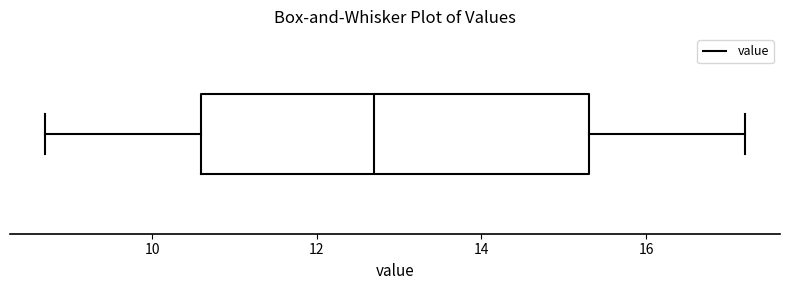

Read this box plot against the x-axis: the position of the median line, the range covered by the box, and the ends of both whiskers. The values are not printed on the chart, so give them approximately, as read against the axis.

median 12.8, box 10.6 to 15.4, whiskers 8.8 to 17.2